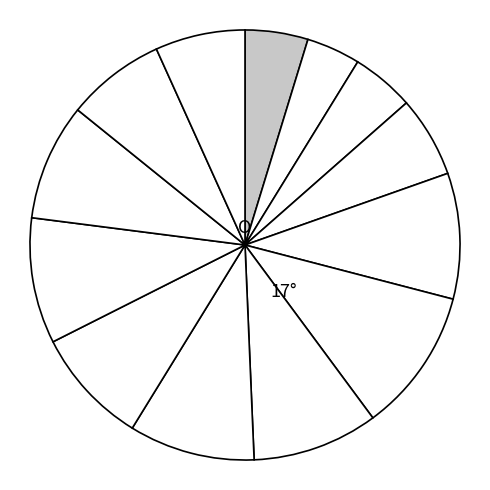

Count the number of slices in the pie.

13